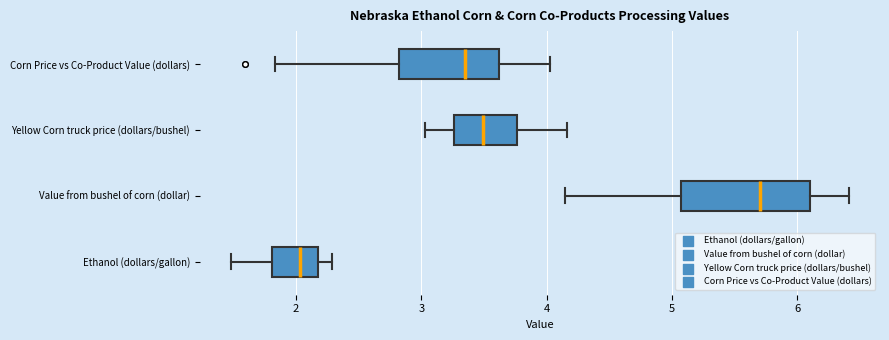

Reading bottom to top, read every box against the x-axis: the position of its median line, the range the box covers, and the ends of its whiskers. The values are not printed on the chart, so give them approximately, as read against the axis.

Ethanol (dollars/gallon): median 2.0, box 1.8 to 2.2, whiskers 1.5 to 2.3
Value from bushel of corn (dollar): median 5.7, box 5.1 to 6.1, whiskers 4.1 to 6.4
Yellow Corn truck price (dollars/bushel): median 3.5, box 3.3 to 3.8, whiskers 3.0 to 4.2
Corn Price vs Co-Product Value (dollars): median 3.3, box 2.8 to 3.6, whiskers 1.8 to 4.0